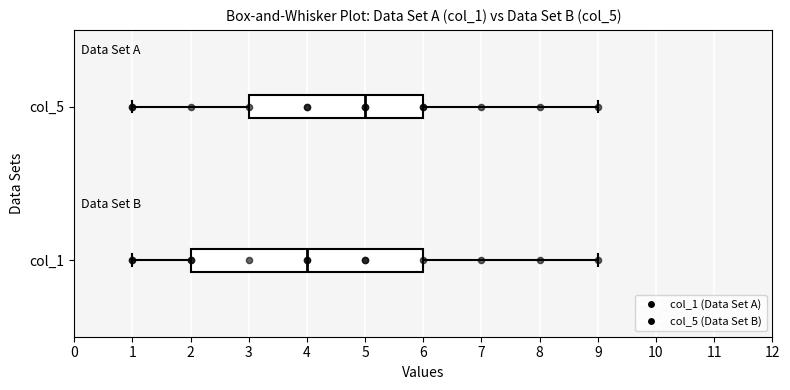

Which box has the furthest to the left median line?

col_1